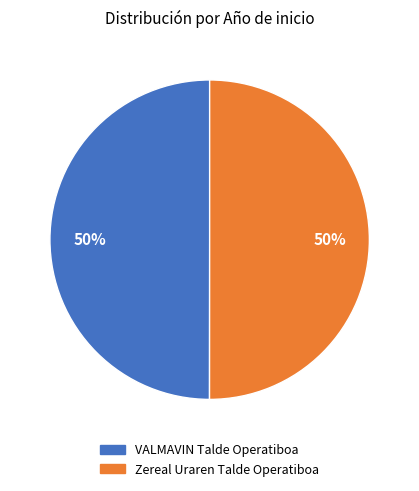

To the nearest percent, what portion does VALMAVIN Talde Operatiboa represent?

50%